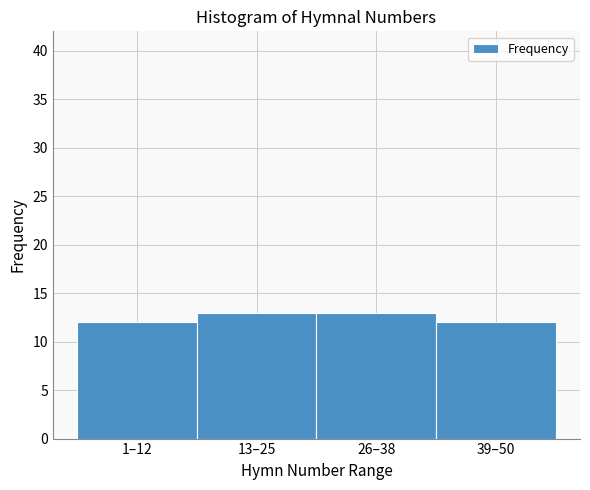

Reading left to right, transcribe all the data shown in this chart.

12	13	13	12